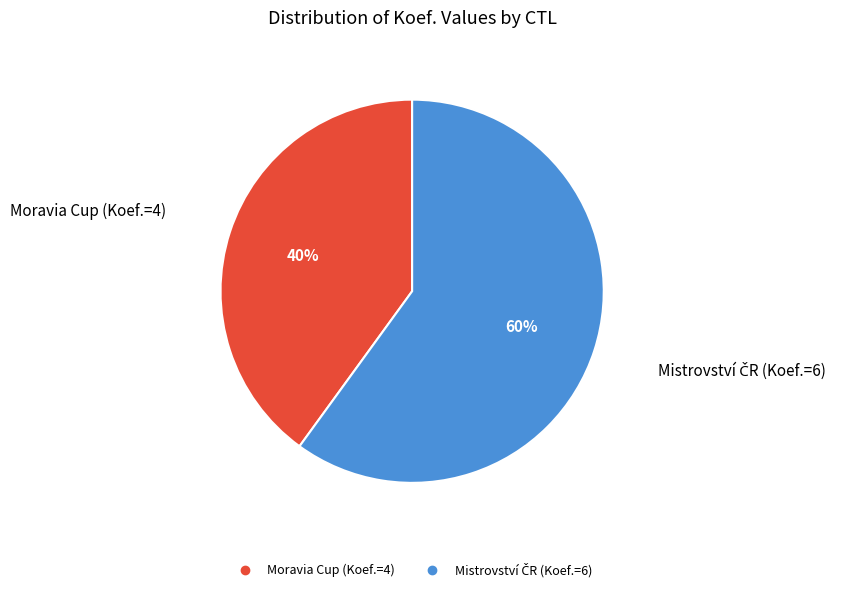

To the nearest percent, what is the difference between the largest and smallest slice percentages?

20%